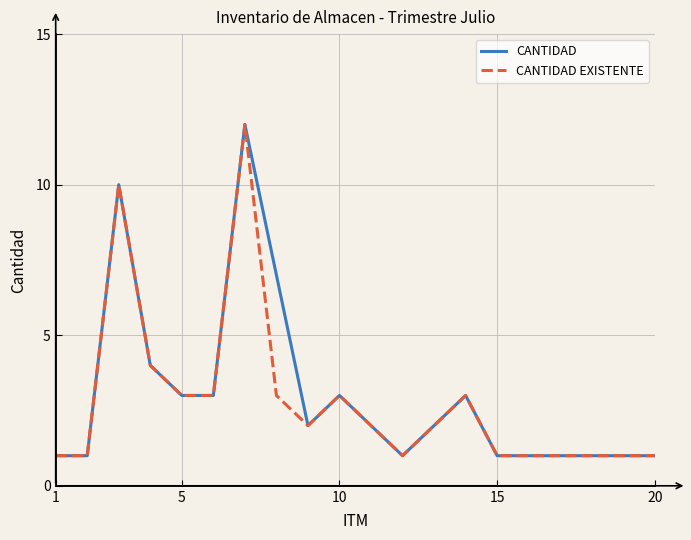

At how many categories does at least one series exceed 4?

3